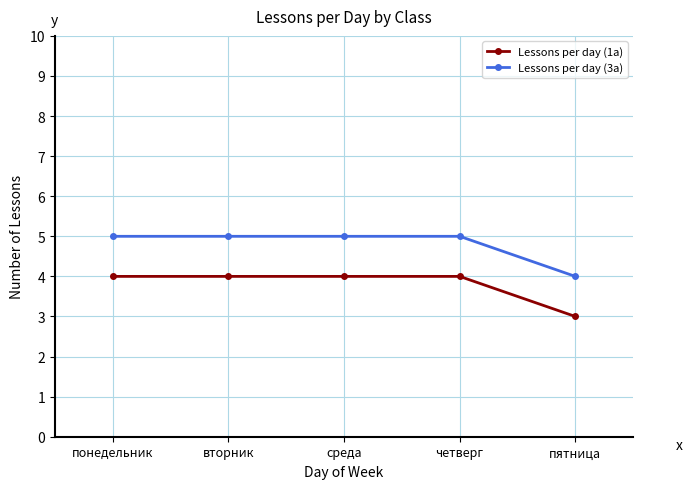

What is the value of the Lessons per day (1а) point at the 2nd from the left?

4